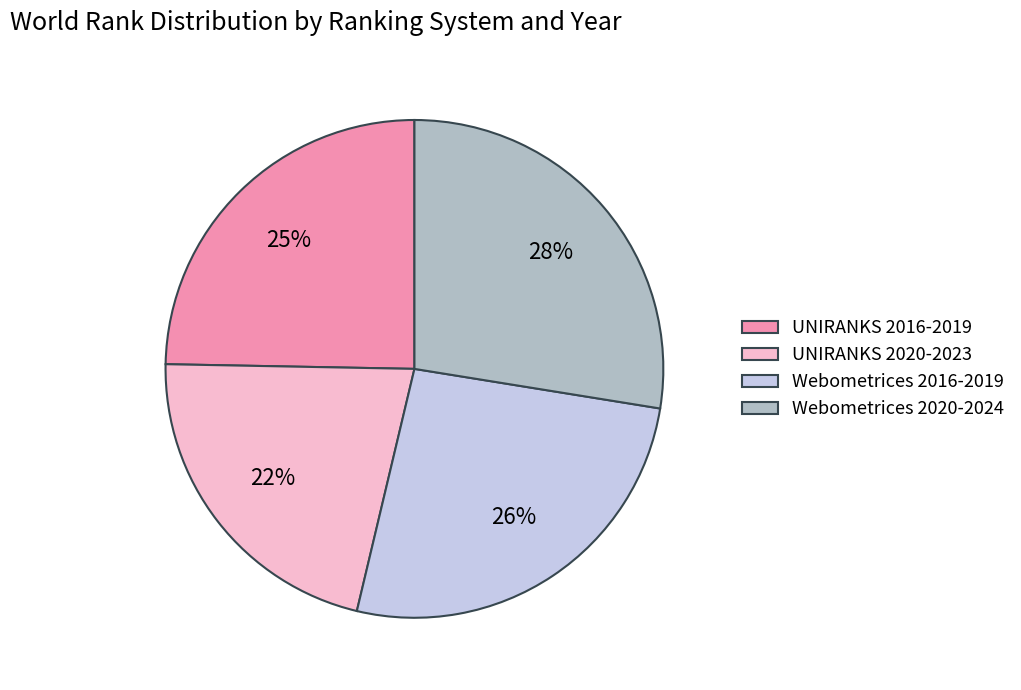

Which category has the smallest portion of the pie?

UNIRANKS 2020-2023